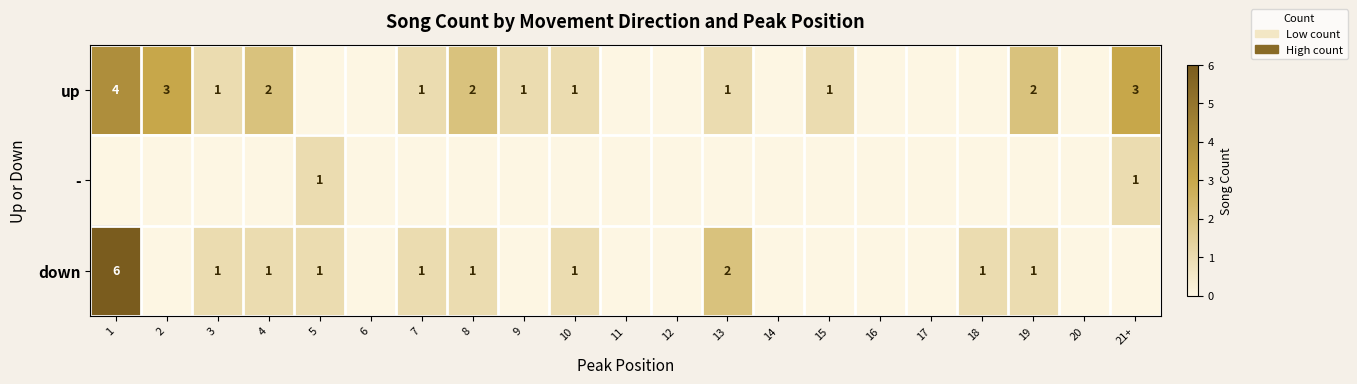

The value of up at 8 is 0. True or false?

False